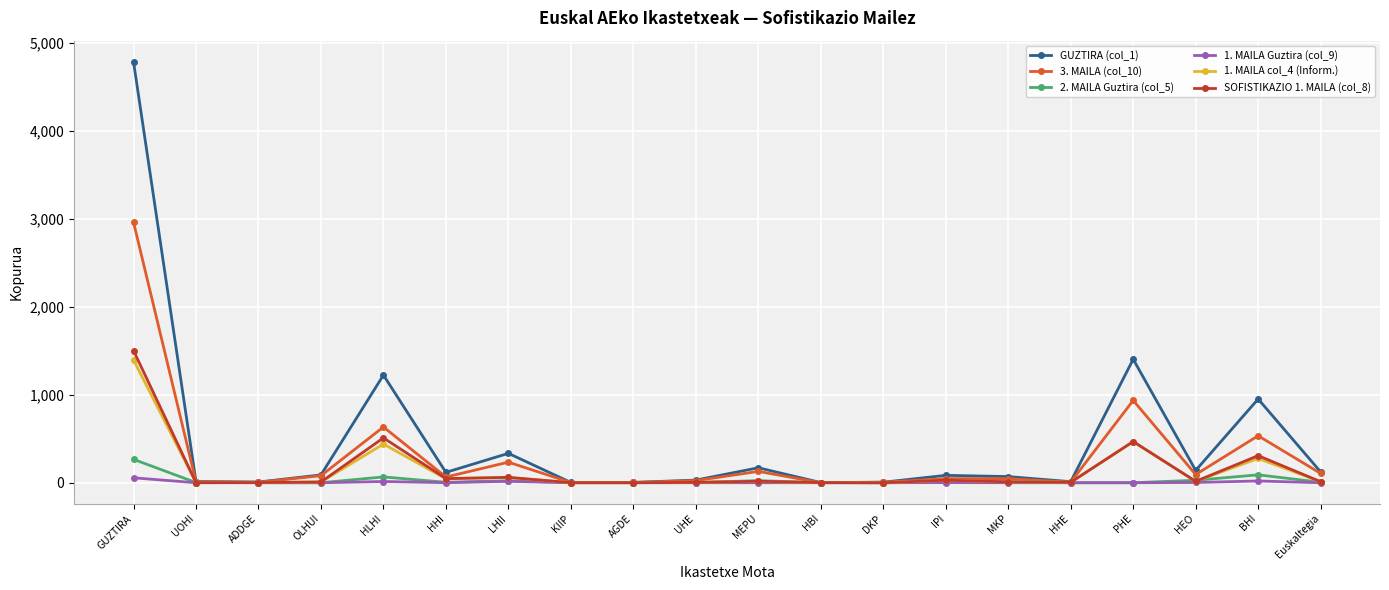

Is it true that 3. MAILA (col_10) equals 106 at Euskaltegia?

True